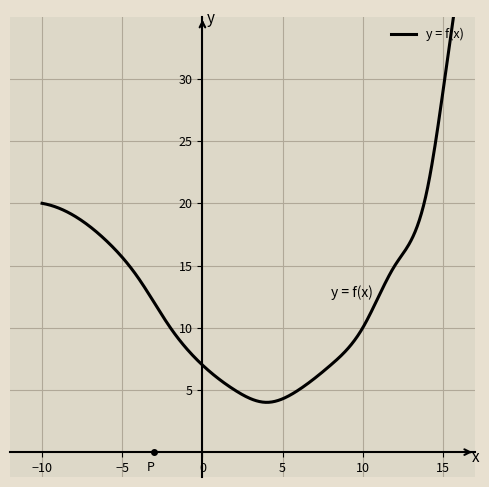

What is the change in value from -8 to 8?

-12